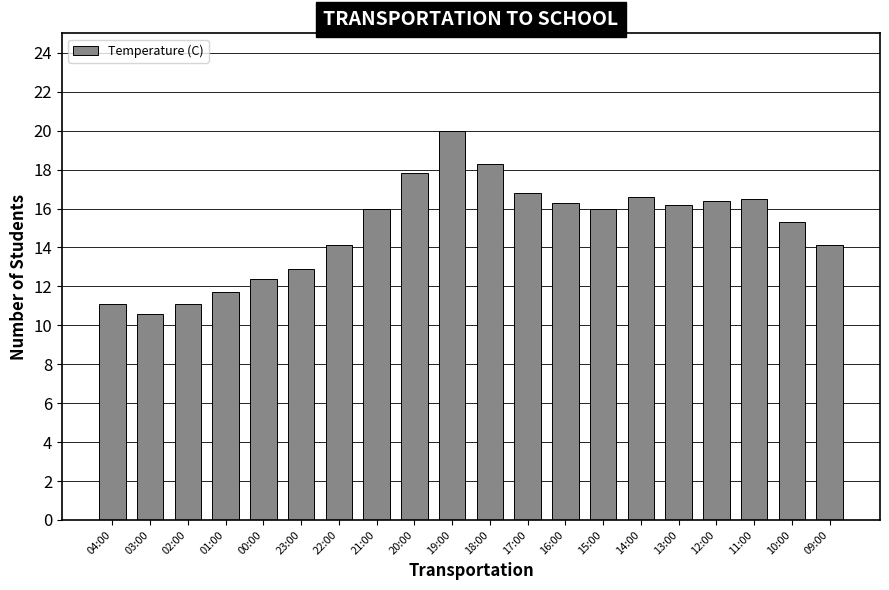

What is the difference between the values at 03:00 and 17:00?

6.2